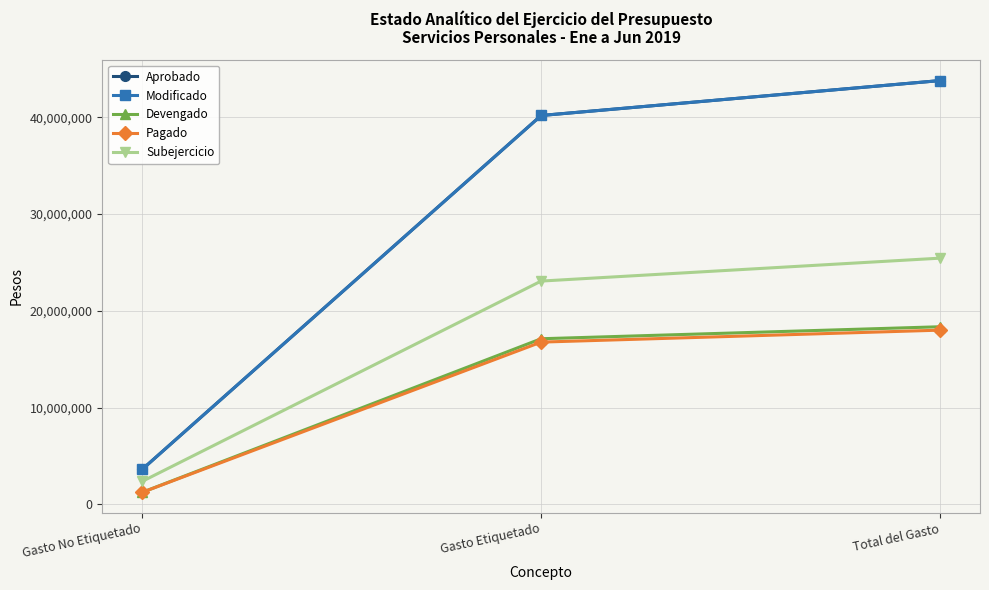

What position from the left is Gasto Etiquetado?

2